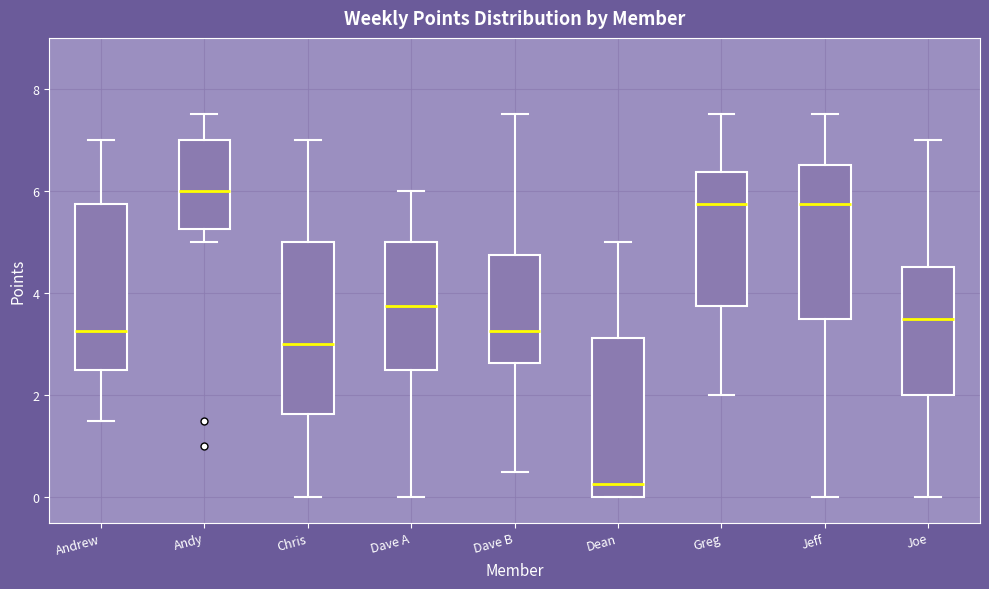

Where does the lower whisker of the box for Dave B end on the y-axis? The values are not printed on the chart, so give them approximately, as read against the axis.

0.6